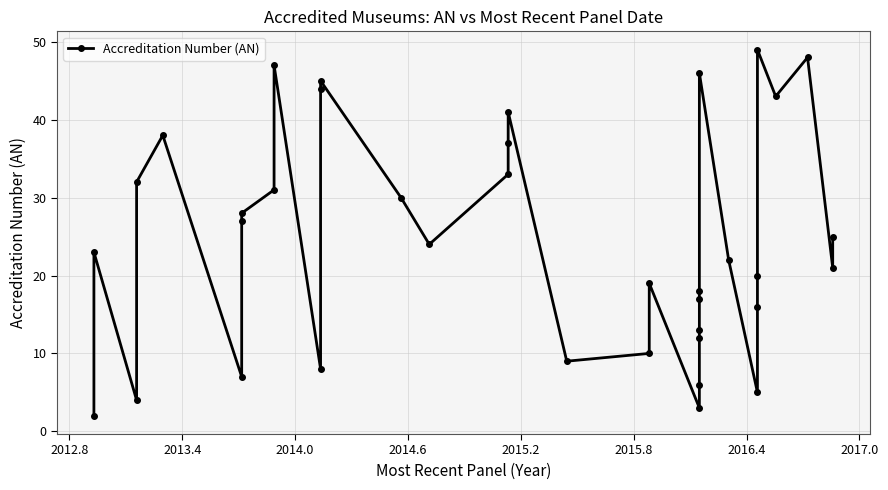

How many lines are shown in the chart?

1